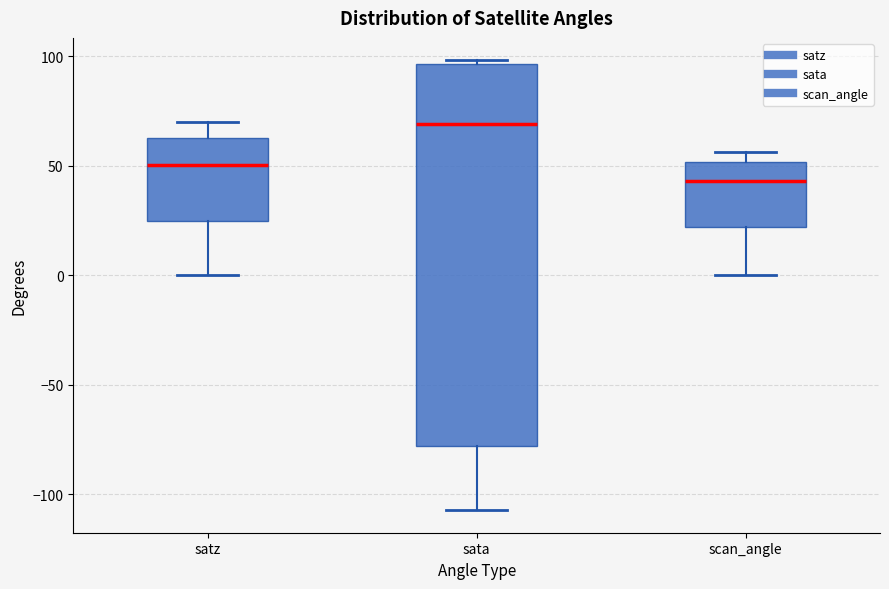

Reading left to right, read every box against the y-axis: the position of its median line, the range the box covers, and the ends of its whiskers. The values are not printed on the chart, so give them approximately, as read against the axis.

satz: median 50, box 25 to 65, whiskers 0 to 70
sata: median 70, box -80 to 95, whiskers -105 to 100
scan_angle: median 45, box 20 to 50, whiskers 0 to 55